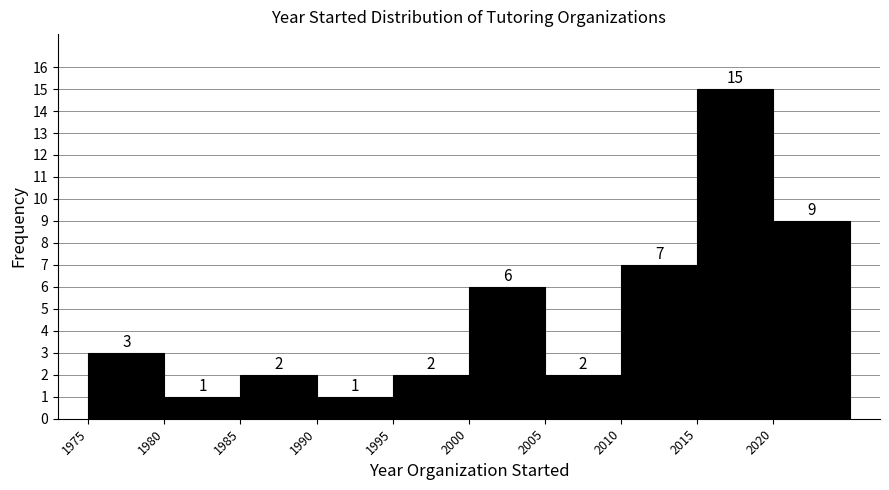

Reading left to right, list every bar in this chart as the range it spans on the x-axis followed by its height.

1975 to 1980: 3
1980 to 1985: 1
1985 to 1990: 2
1990 to 1995: 1
1995 to 2000: 2
2000 to 2005: 6
2005 to 2010: 2
2010 to 2015: 7
2015 to 2020: 15
2020 to 2025: 9